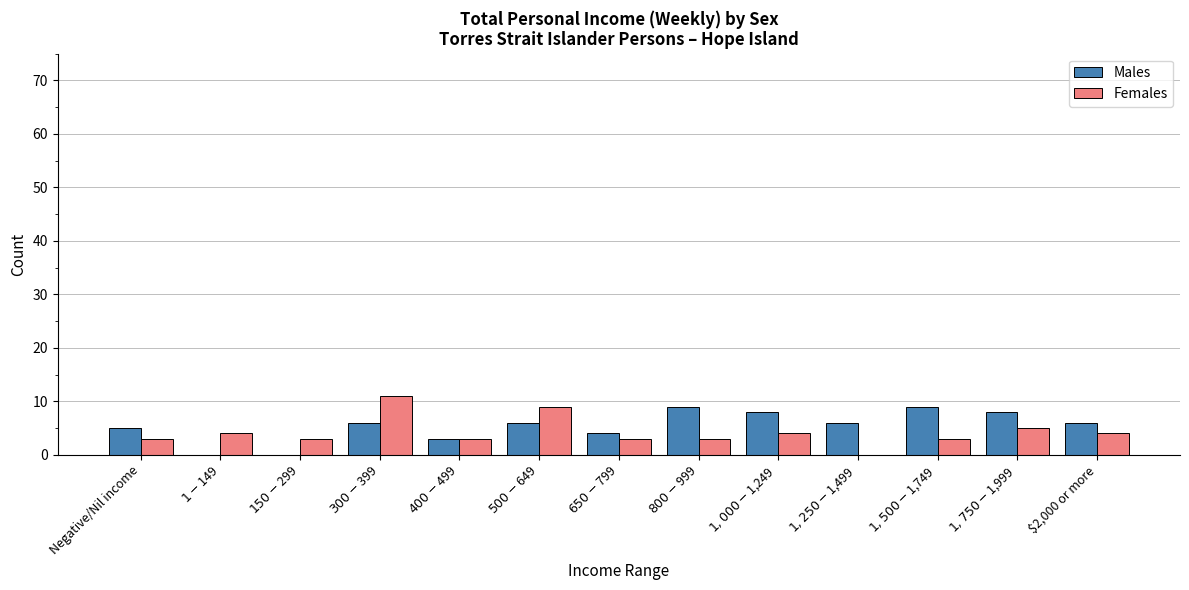

Which category has the highest value across all series?

$300-$399